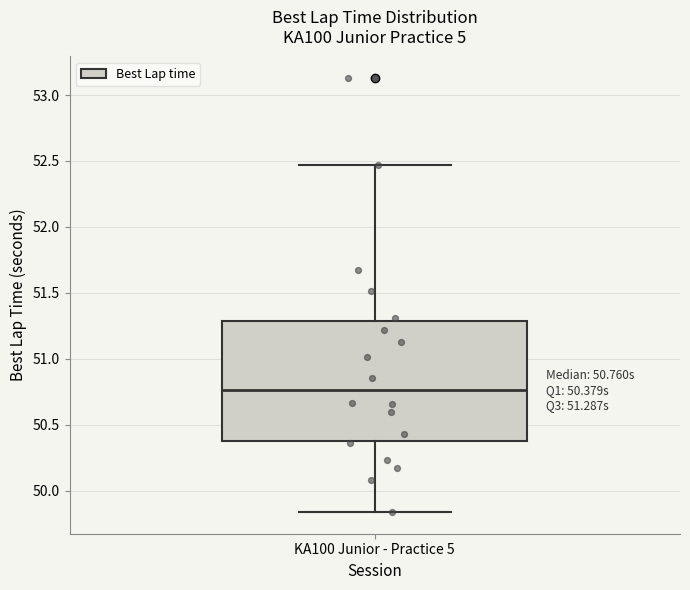

Where is the lower edge of the box for KA100 Junior - Practice 5 on the y-axis? The values are not printed on the chart, so give them approximately, as read against the axis.

50.40